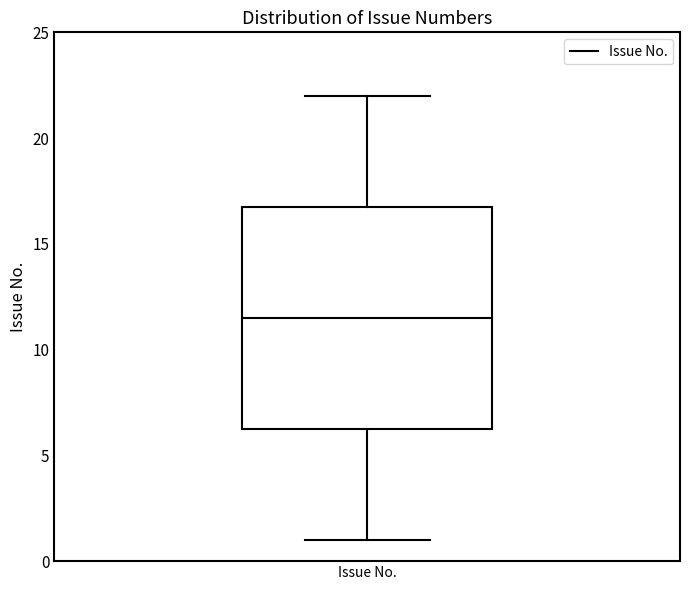

Transcribe this box plot: give where the median line is, the range the box spans, and where the two whiskers end, as read against the y-axis. The values are not printed on the chart, so give them approximately, as read against the axis.

median 11.5, box 6.5 to 17.0, whiskers 1.0 to 22.0